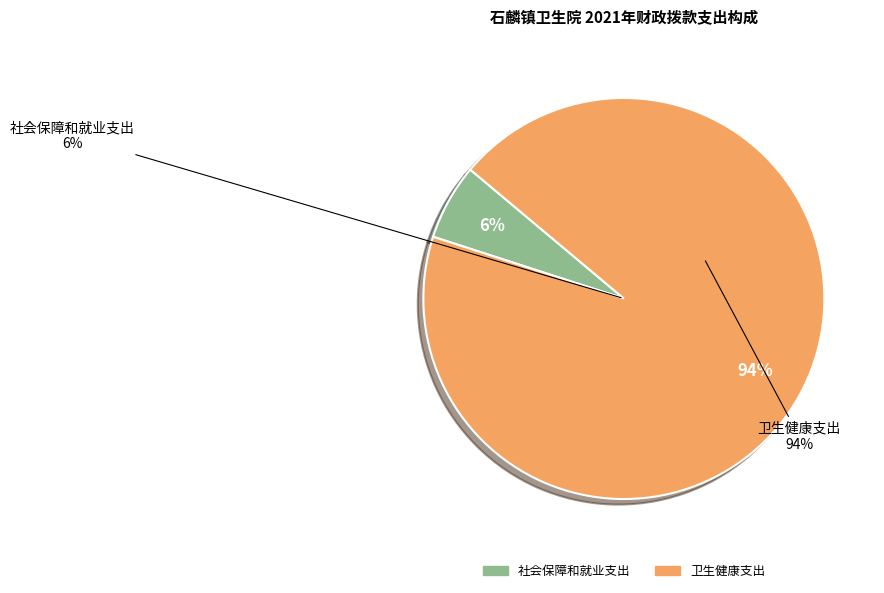

What percentage is the 社会保障和就业支出 slice, to the nearest percent?

6%